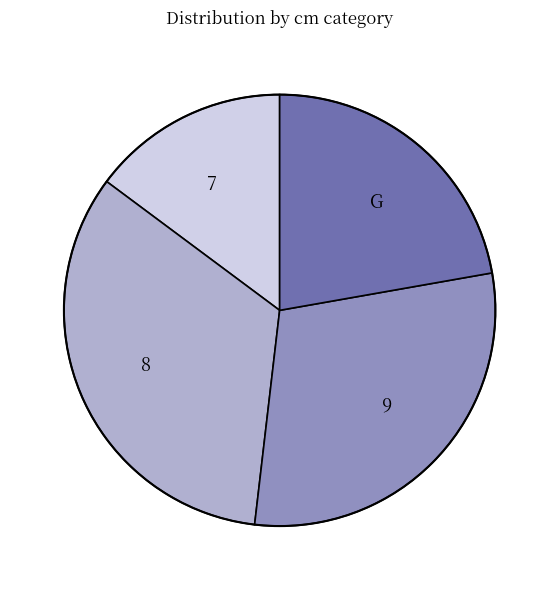

Which slice is the largest?

8